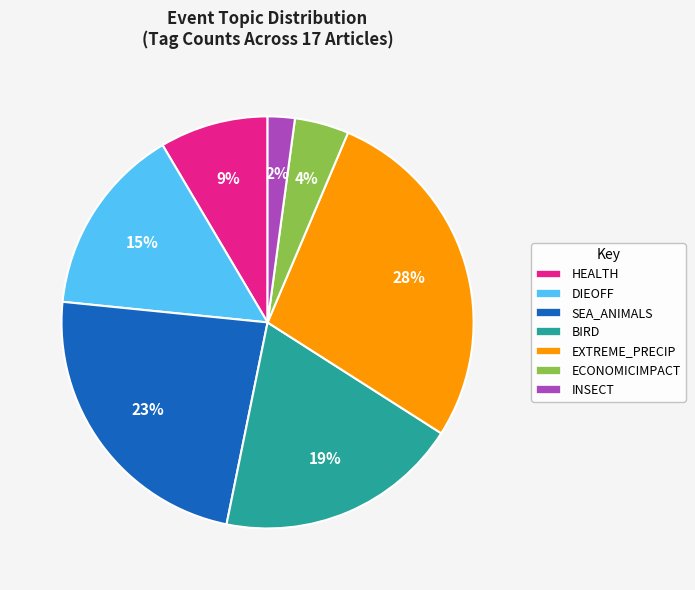

Does any single category account for the majority?

No